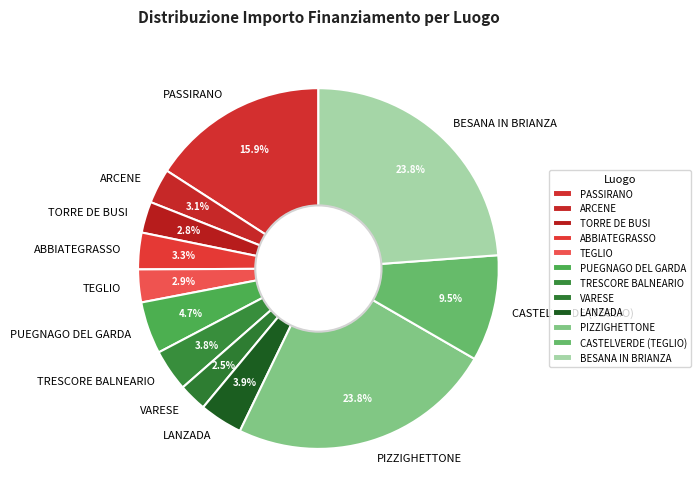

What portion of the pie excludes PASSIRANO?

84.1%